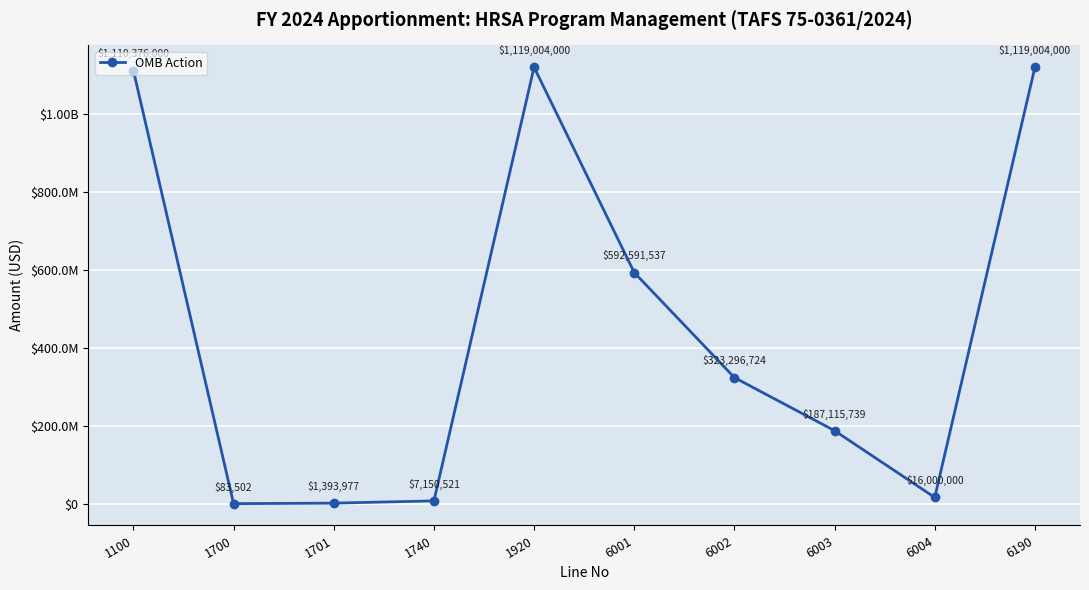

Is this an area chart (filled region under the line)?

No